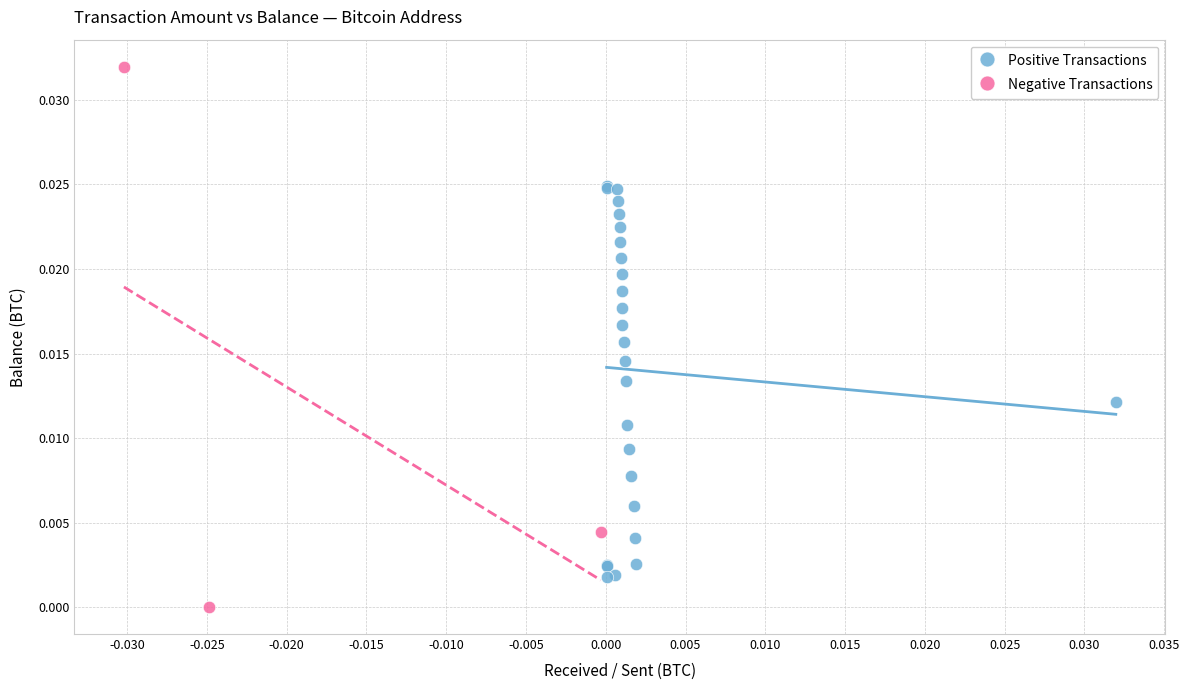

Which series reaches the minimum Y coordinate?

Negative Transactions